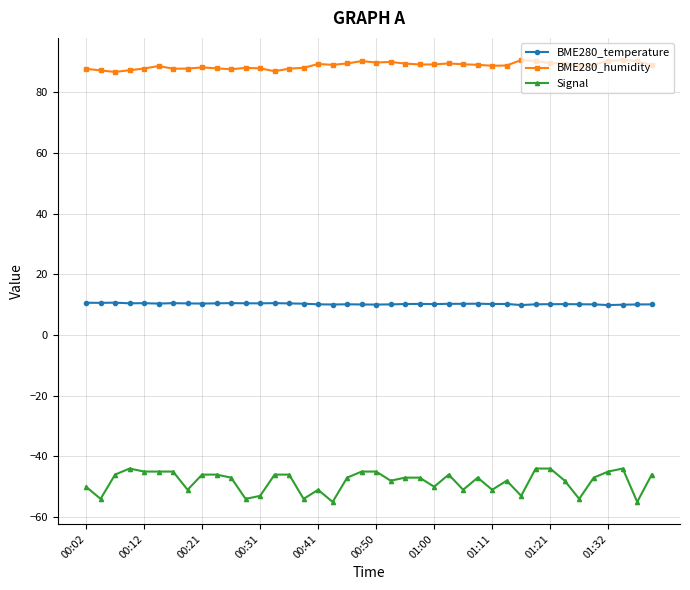

Rank the series by their maximum value, from lowest to highest.

Signal, BME280_temperature, BME280_humidity